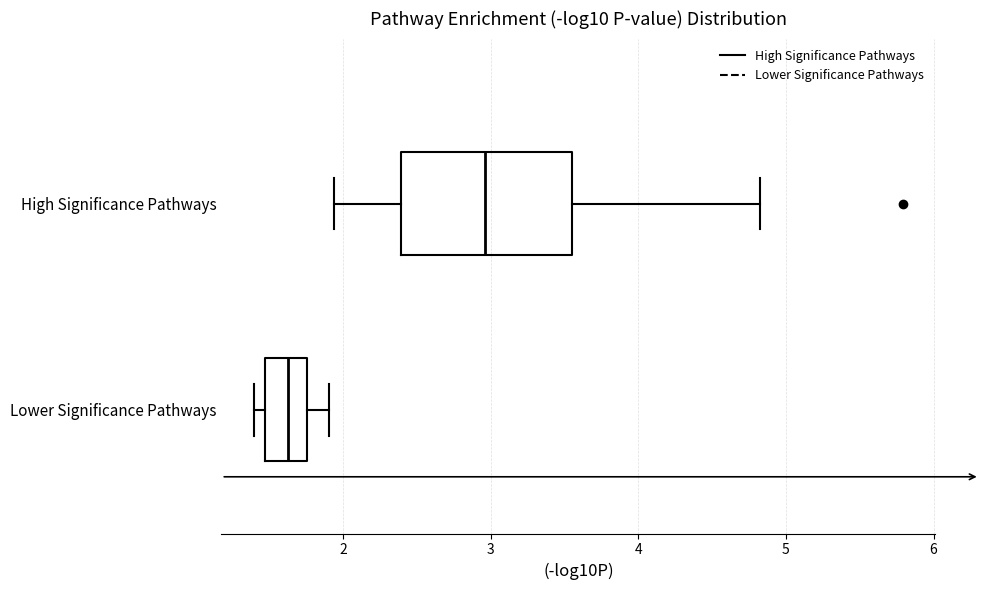

Reading bottom to top, transcribe this box plot: for each box, give where its median line is, the range the box spans, and where its two whiskers end, as read against the x-axis. The values are not printed on the chart, so give them approximately, as read against the axis.

Lower Significance Pathways: median 1.6, box 1.5 to 1.8, whiskers 1.4 to 1.9
High Significance Pathways: median 3.0, box 2.4 to 3.5, whiskers 1.9 to 4.8